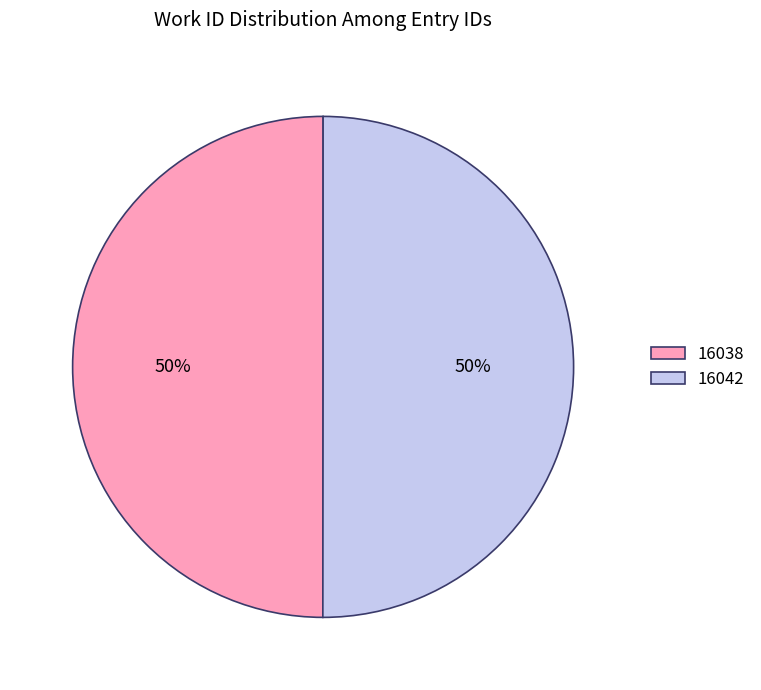

Count the number of slices in the pie.

2